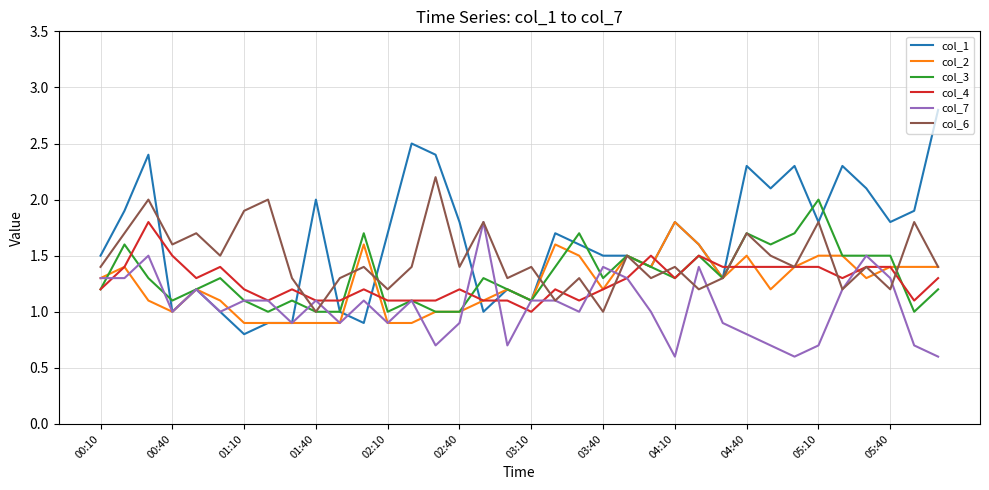

What is the maximum value for col_3?

2.0